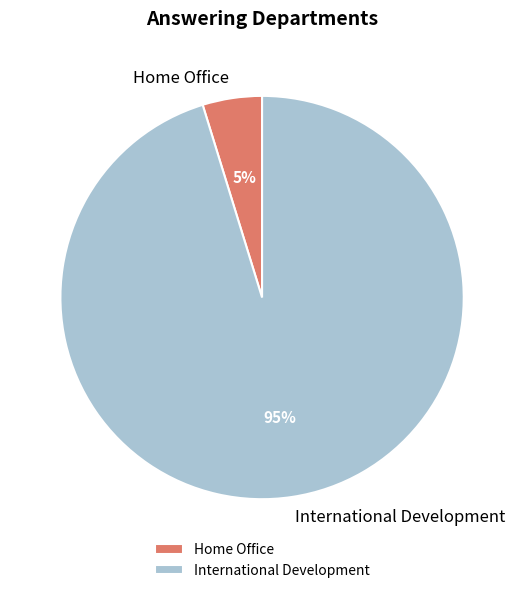

How many slices are in this pie chart?

2